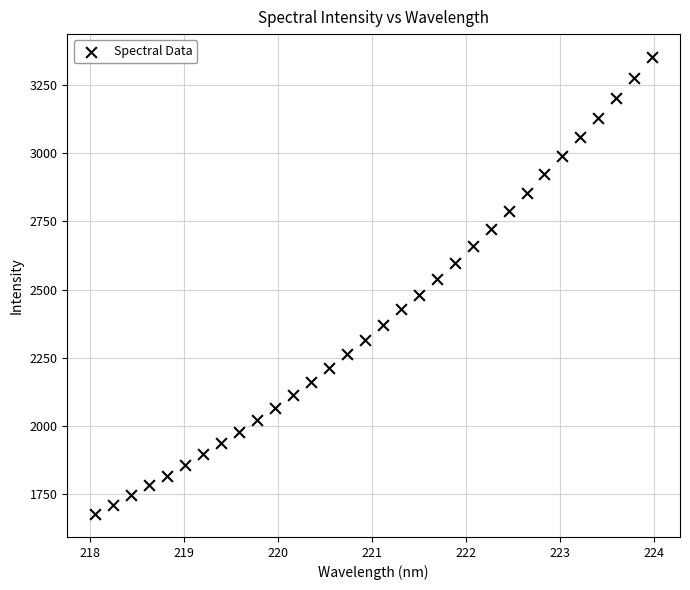

What is the range of Y values (max minus min)?

1674.4